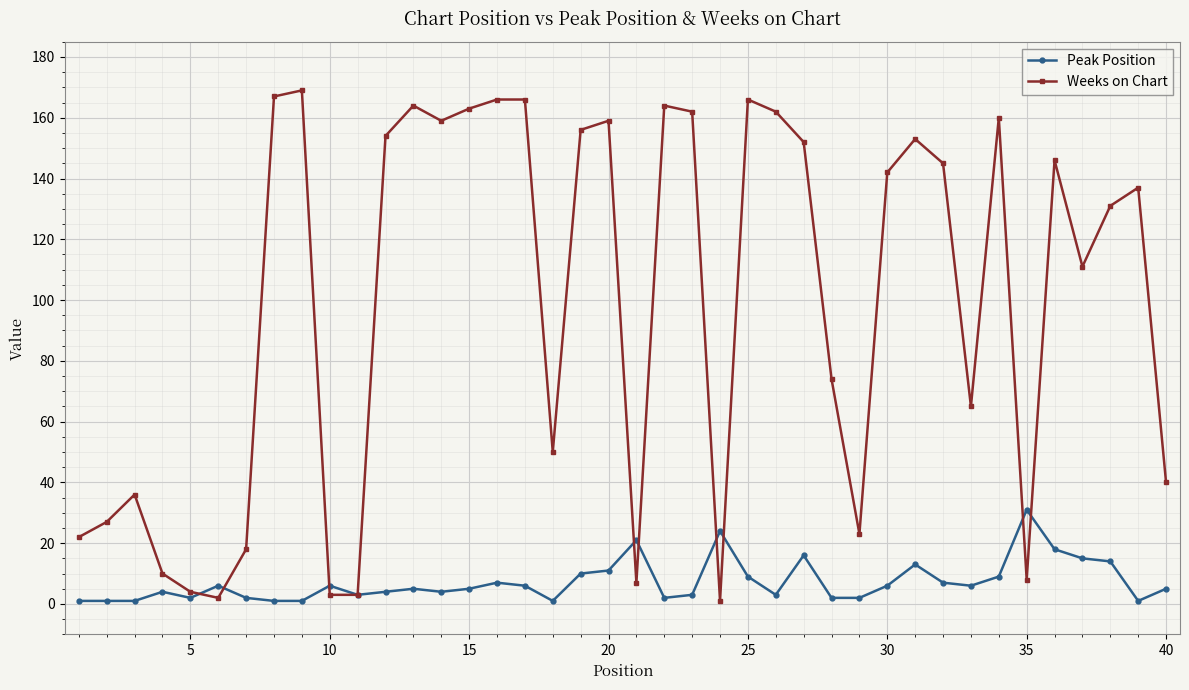

List the series in order of their overall mean, highest first.

Weeks on Chart, Peak Position